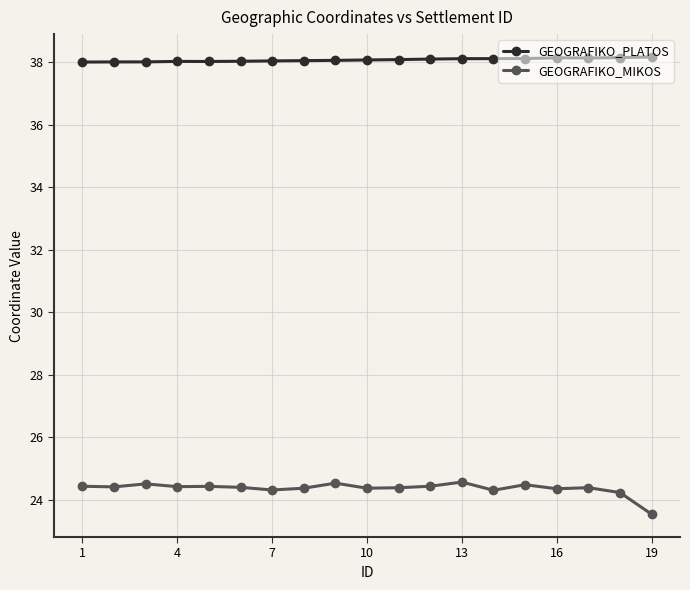

What is the value of the GEOGRAFIKO_MIKOS point at the 18th from the left?

24.2